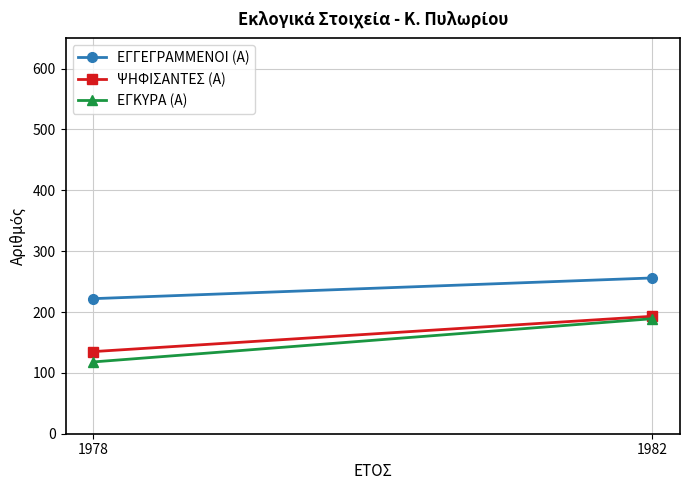

What is the value of the ΕΓΚΥΡΑ (Α) point at the 2nd from the left?

189